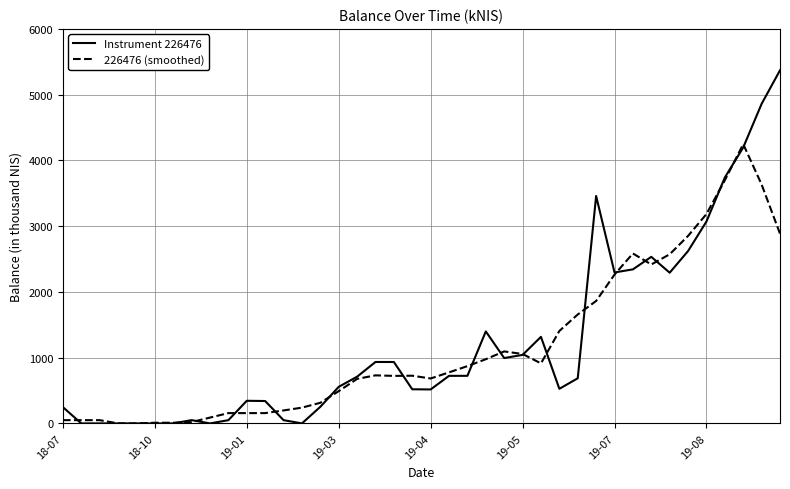

How many values in the 226476 (smoothed) series exceed 730?

20